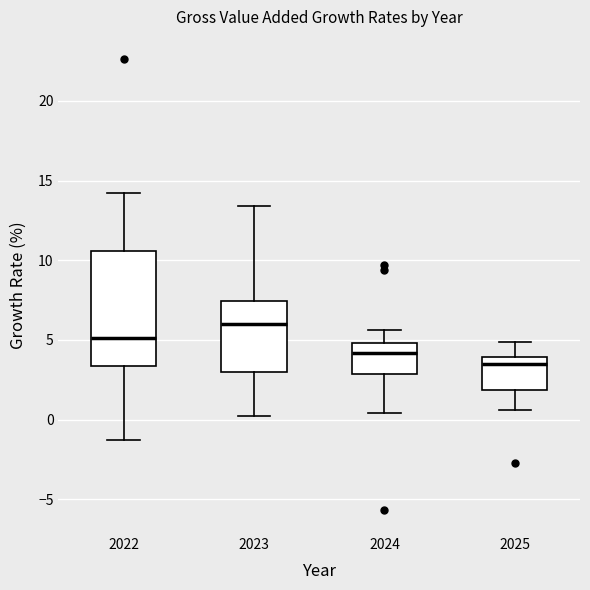

Where does the median line of the box at x = 2022 sit on the y-axis? The values are not printed on the chart, so give them approximately, as read against the axis.

5.0